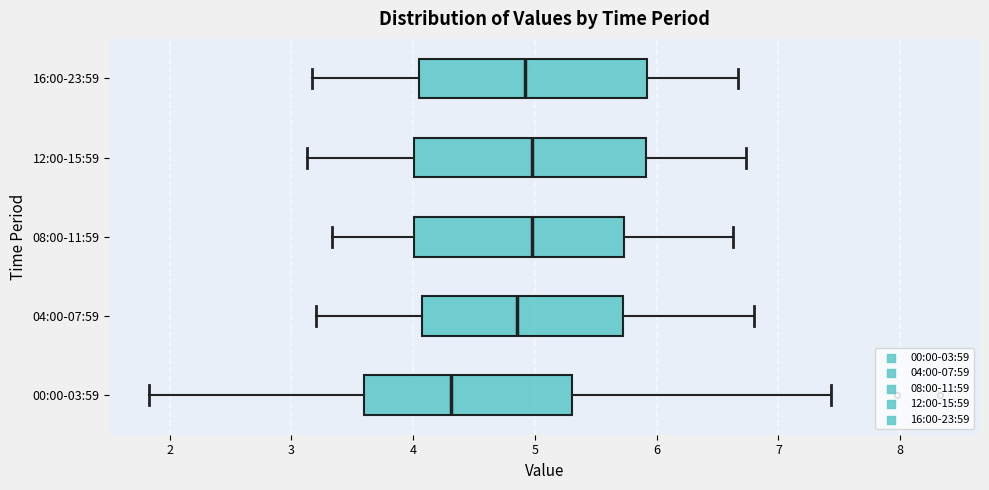

Reading bottom to top, transcribe this box plot: for each box, give where its median line is, the range the box spans, and where its two whiskers end, as read against the x-axis. The values are not printed on the chart, so give them approximately, as read against the axis.

00:00-03:59: median 4.3, box 3.6 to 5.3, whiskers 1.8 to 7.4
04:00-07:59: median 4.9, box 4.1 to 5.7, whiskers 3.2 to 6.8
08:00-11:59: median 5.0, box 4.0 to 5.7, whiskers 3.3 to 6.6
12:00-15:59: median 5.0, box 4.0 to 5.9, whiskers 3.1 to 6.7
16:00-23:59: median 4.9, box 4.0 to 5.9, whiskers 3.2 to 6.7